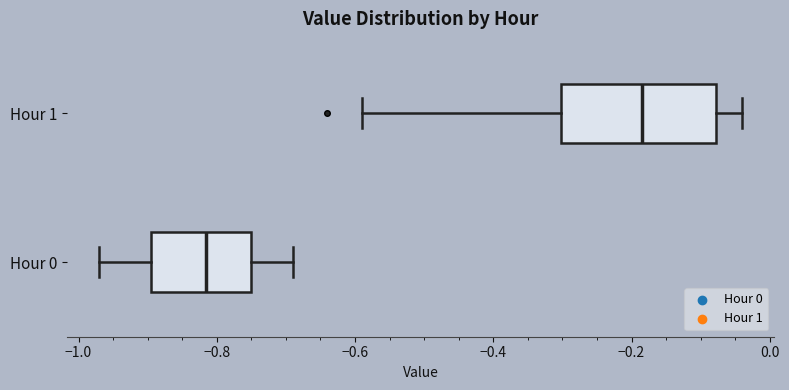

Comparing the boxes themselves (not the whiskers), which one is the widest?

Hour 1